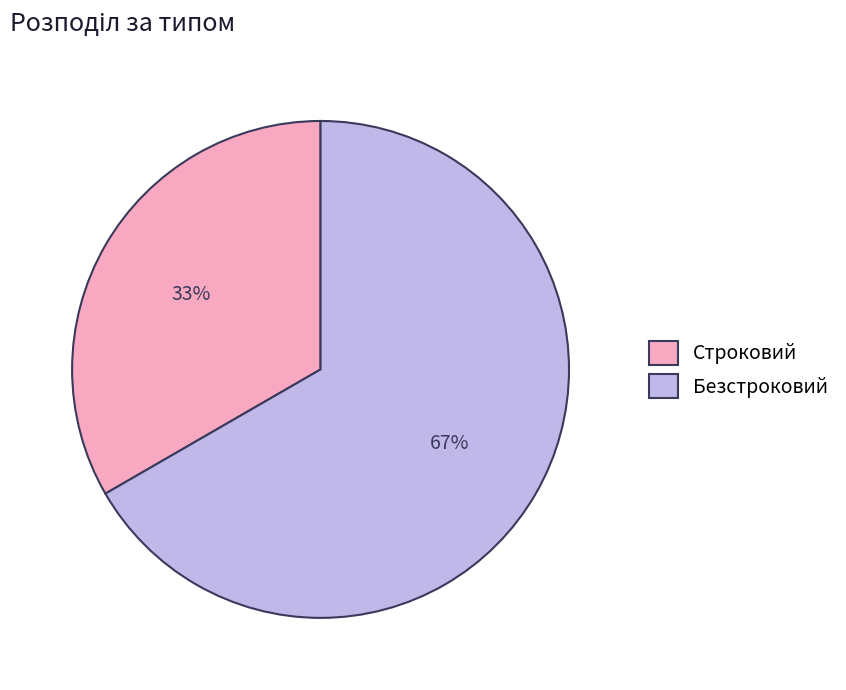

Which slice represents more than half of the pie?

Безстроковий